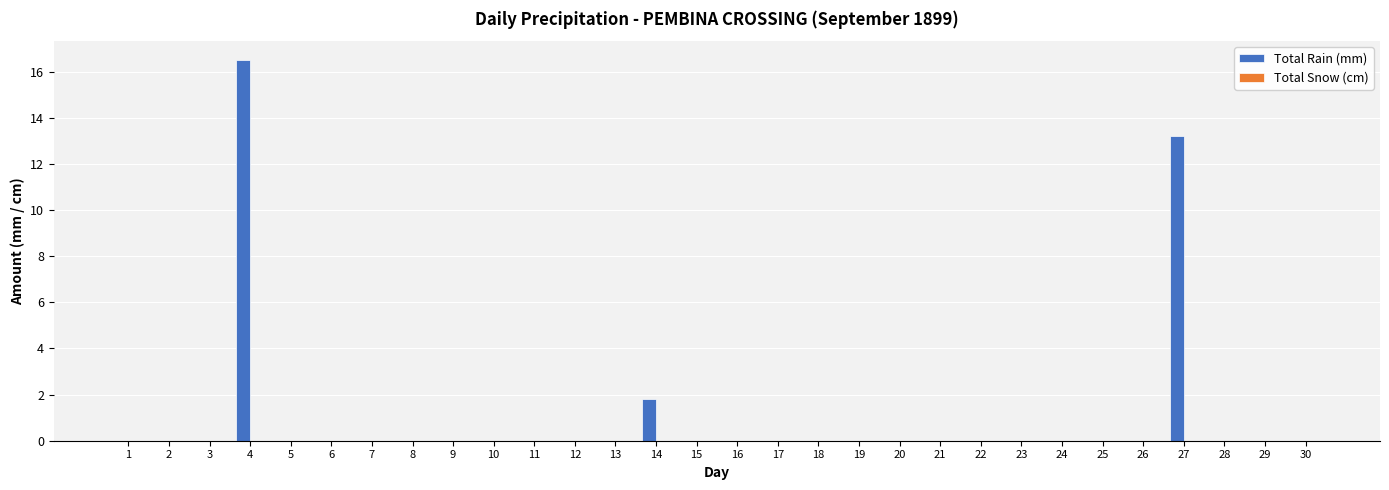

Reading left to right, extract all data points from this chart.

1=0.0	2=0.0	3=0.0	4=16.5	5=0.0	6=0.0	7=0.0	8=0.0	9=0.0	10=0.0	11=0.0	12=0.0	13=0.0	14=1.8	15=0.0	16=0.0	17=0.0	18=0.0	19=0.0	20=0.0	21=0.0	22=0.0	23=0.0	24=0.0	25=0.0	26=0.0	27=13.2	28=0.0	29=0.0	30=0.0